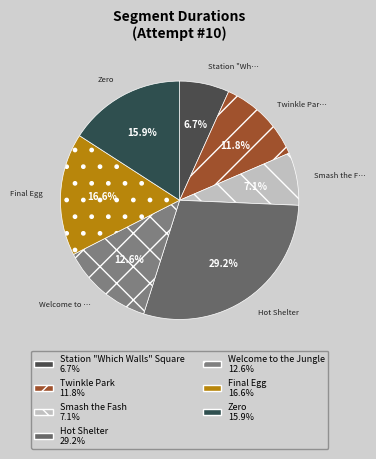

What percentage is the Station "Which Walls" Square slice, to the nearest percent?

7%